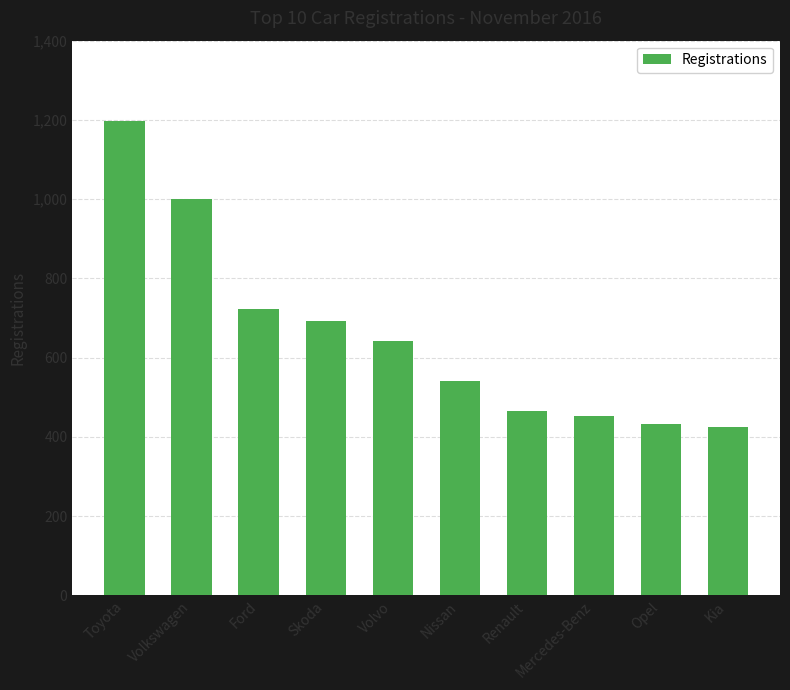

What position from the left is Toyota?

1